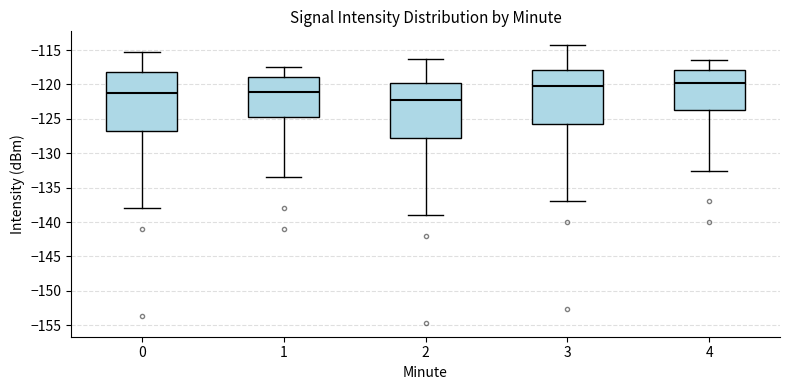

Where does the upper whisker of the box at x = 2 end on the y-axis? The values are not printed on the chart, so give them approximately, as read against the axis.

-116.5